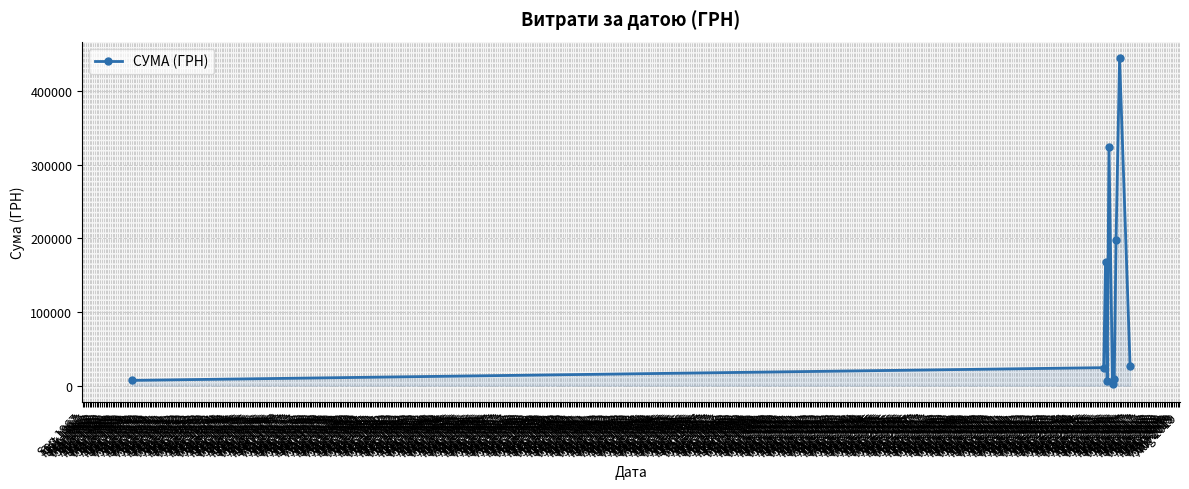

What is the difference between the second highest and minimum values?

321792.0